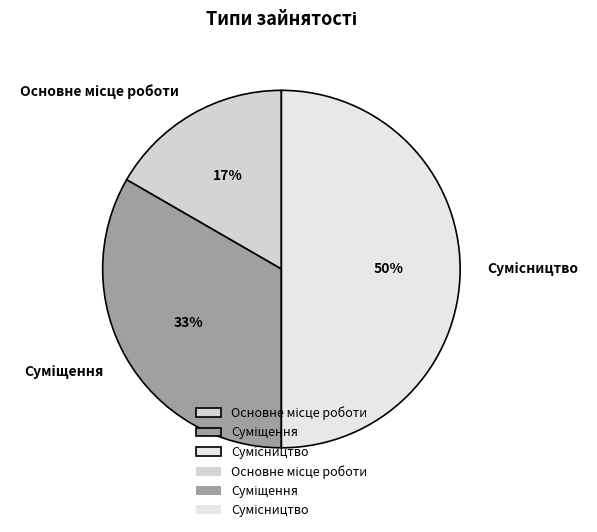

To the nearest percent, what is the average slice percentage?

33%